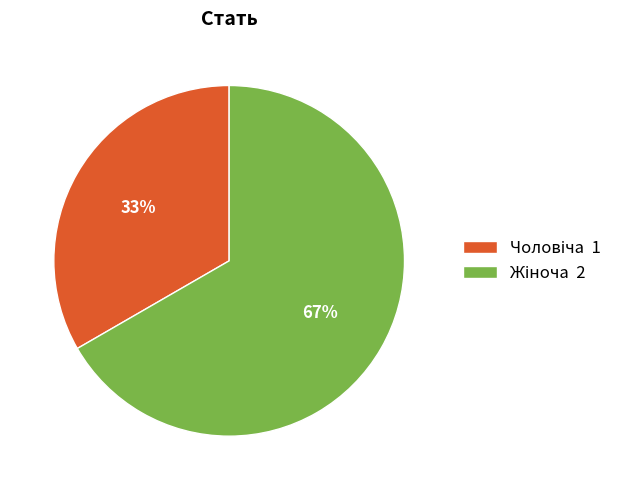

Is there any slice that represents more than half of the pie?

Yes